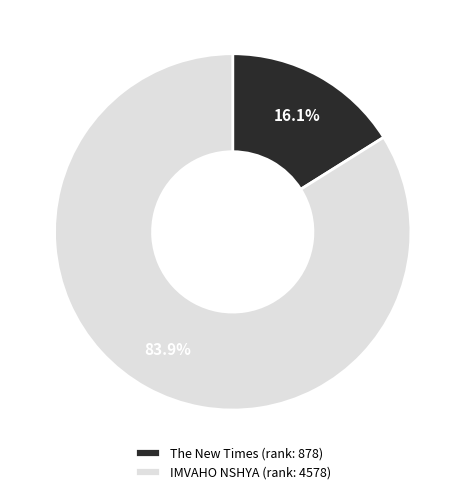

Is it true that The New Times is 16% of the pie?

True